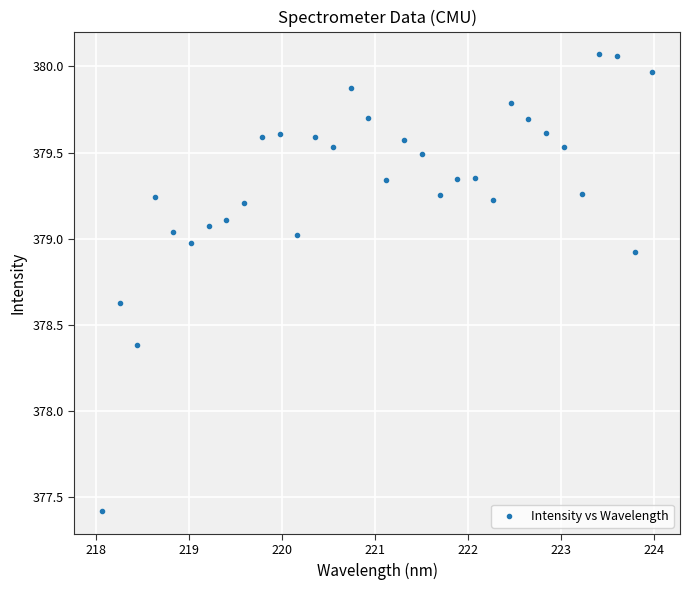

What is the range of X values (max minus min)?

5.9